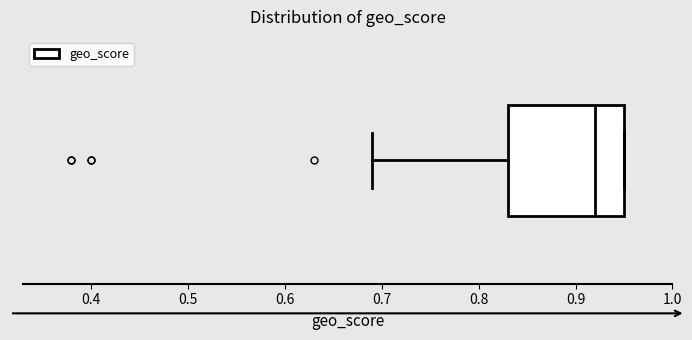

Where does the median line of the box sit on the x-axis? The values are not printed on the chart, so give them approximately, as read against the axis.

0.92